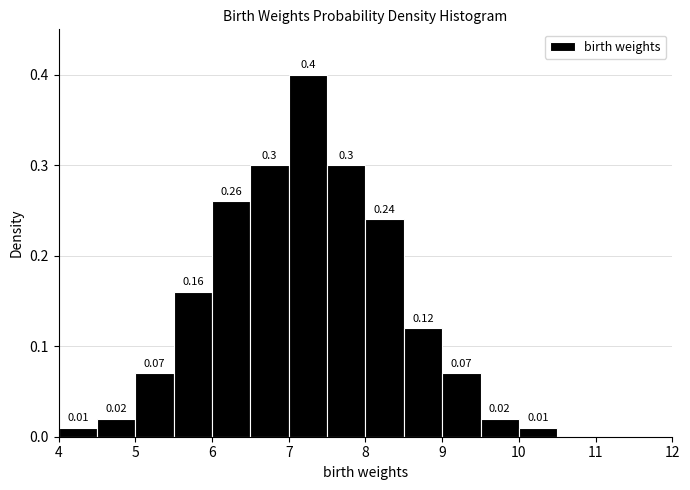

Which range on the x-axis has the tallest bar?

7.0 to 7.5